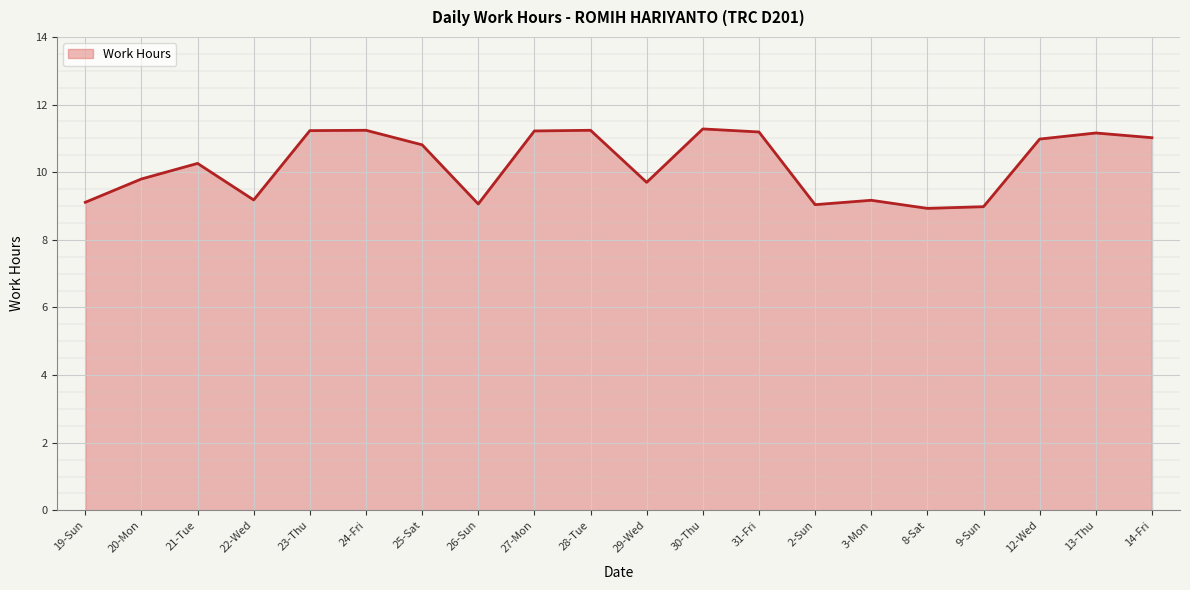

What is the greatest value displayed?

11.3